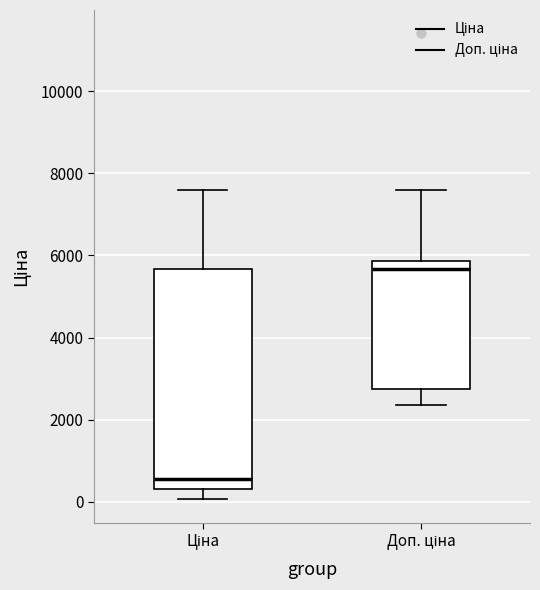

Reading left to right, transcribe this box plot: for each box, give where its median line is, the range the box spans, and where its two whiskers end, as read against the y-axis. The values are not printed on the chart, so give them approximately, as read against the axis.

Ціна: median 600, box 400 to 5600, whiskers 0 to 7600
Доп. ціна: median 5600, box 2800 to 5800, whiskers 2400 to 7600